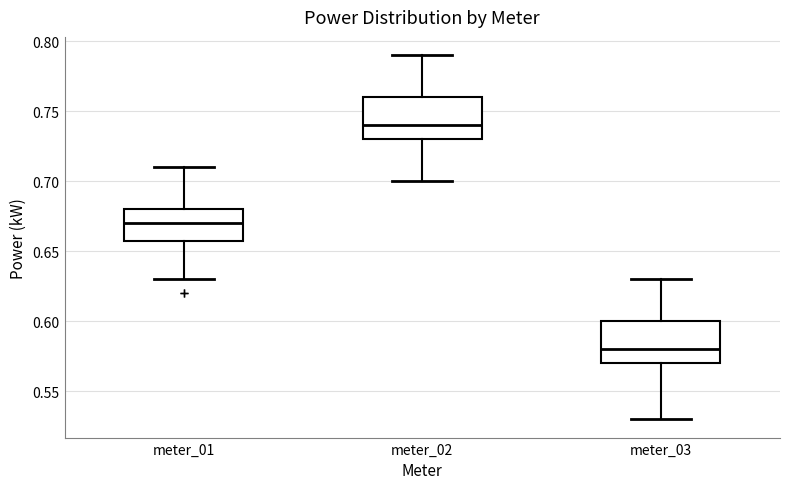

Reading left to right, transcribe this box plot: for each box, give where its median line is, the range the box spans, and where its two whiskers end, as read against the y-axis. The values are not printed on the chart, so give them approximately, as read against the axis.

meter_01: median 0.67, box 0.66 to 0.68, whiskers 0.63 to 0.71
meter_02: median 0.74, box 0.73 to 0.76, whiskers 0.70 to 0.79
meter_03: median 0.58, box 0.57 to 0.60, whiskers 0.53 to 0.63